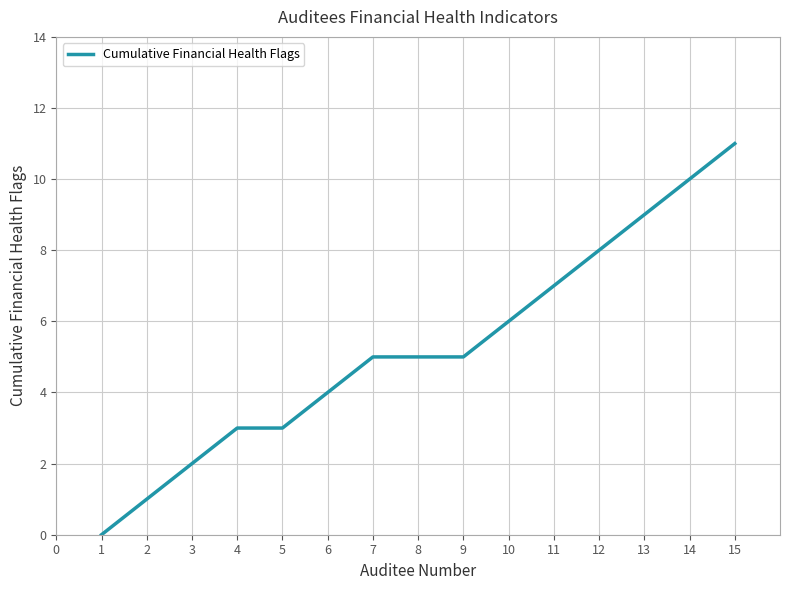

What is the ratio of the value at 5 to the value at 14?

0.3